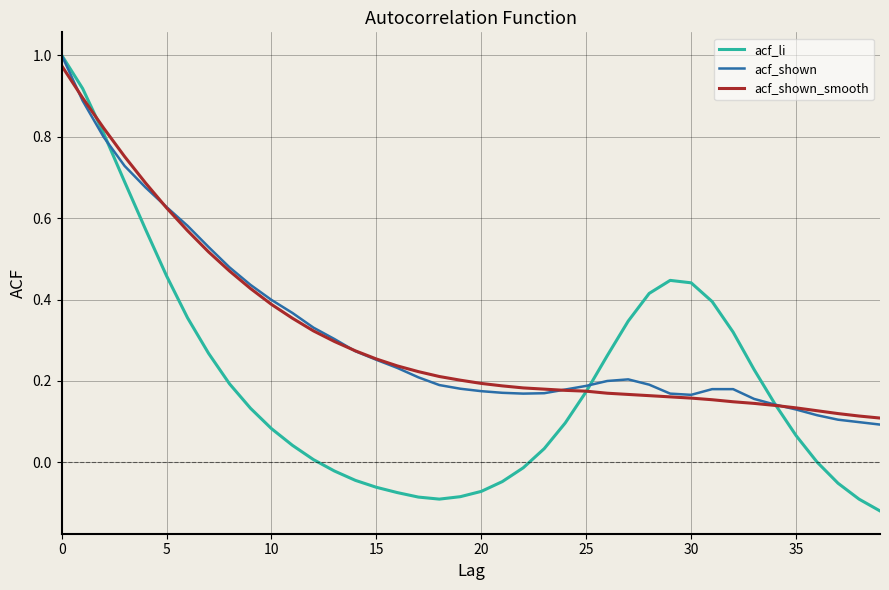

Which series ends up on top after the final intersection of acf_shown_smooth and acf_shown?

acf_shown_smooth